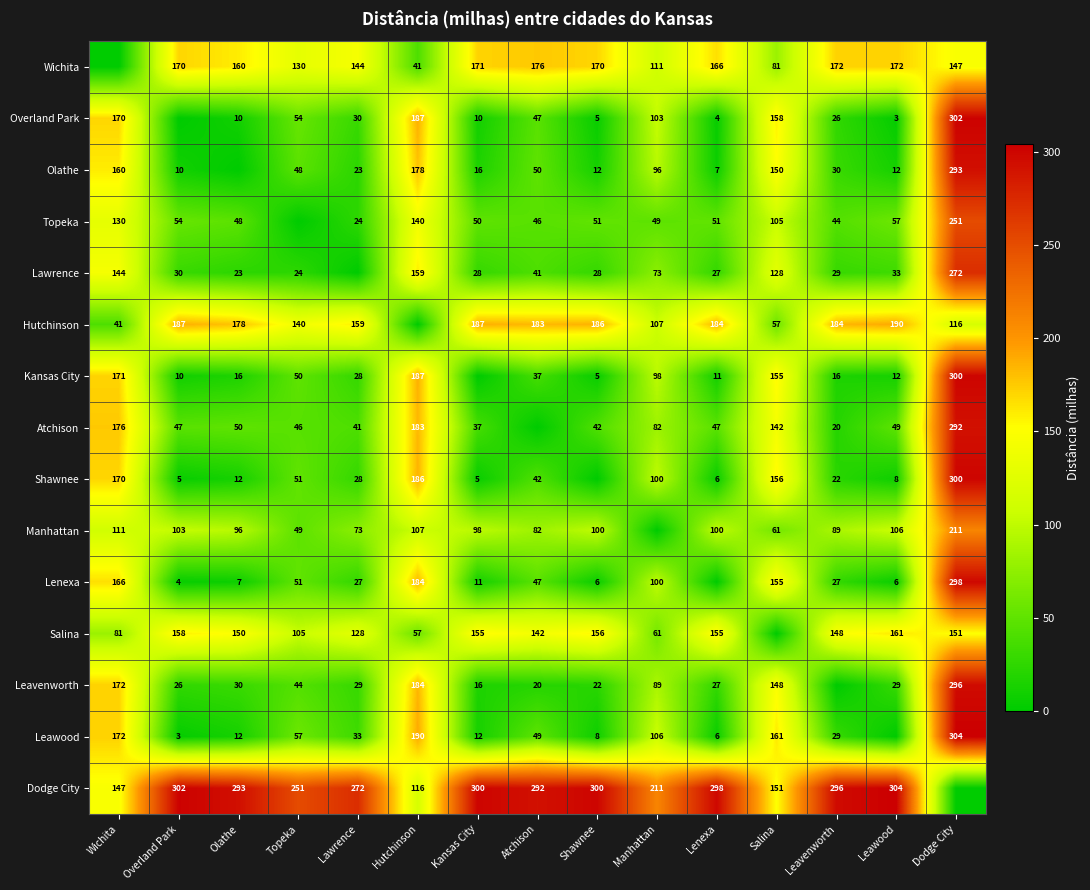

What is the sum of the Salina values at Atchison and Leavenworth?

290